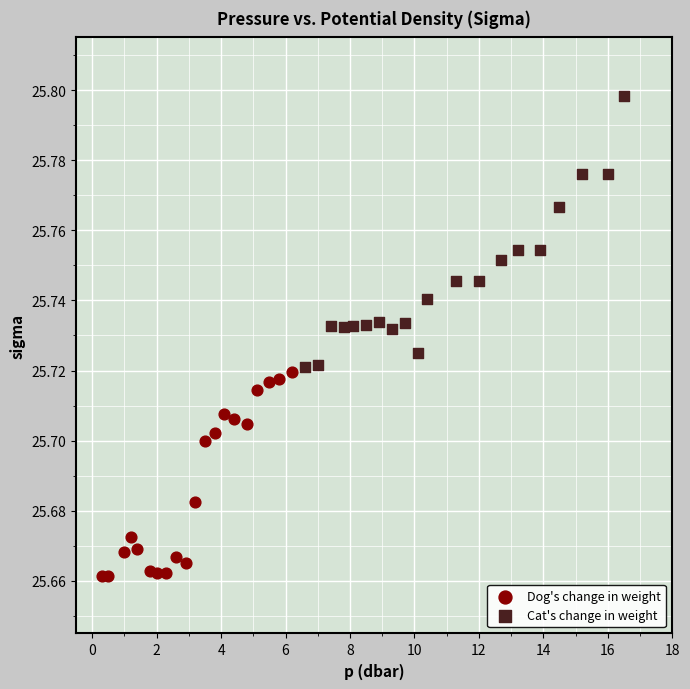

Which series reaches the maximum Y coordinate?

Cat's change in weight